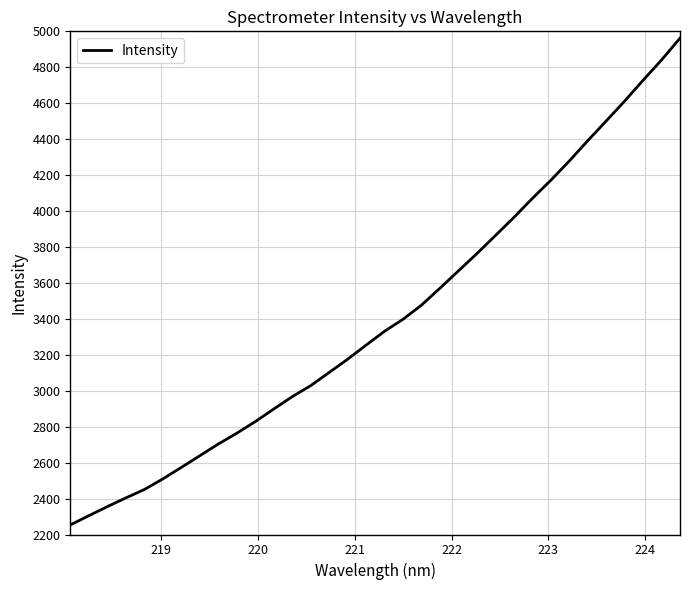

What is the maximum value shown in the chart?

4962.1